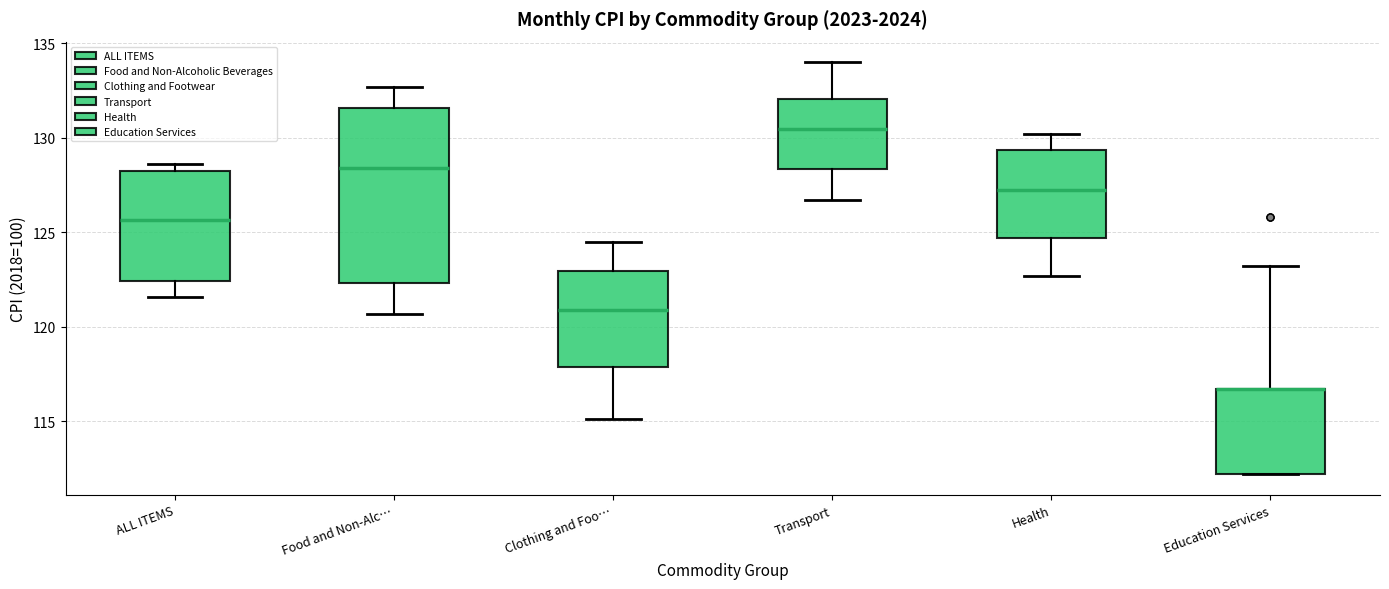

Which box is the tallest, from its lower edge to its upper edge?

Food and Non-Alc…